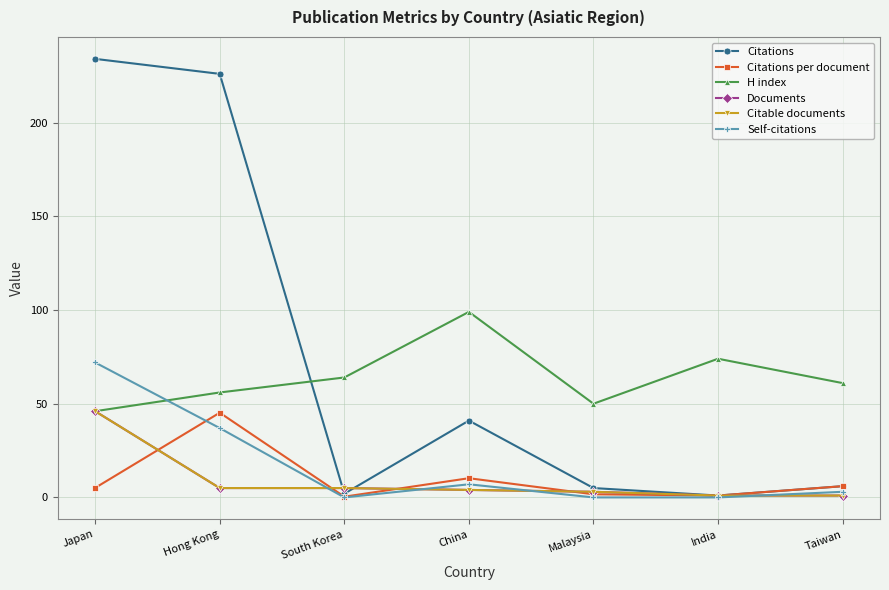

The value of Documents at South Korea is 5.0. True or false?

True